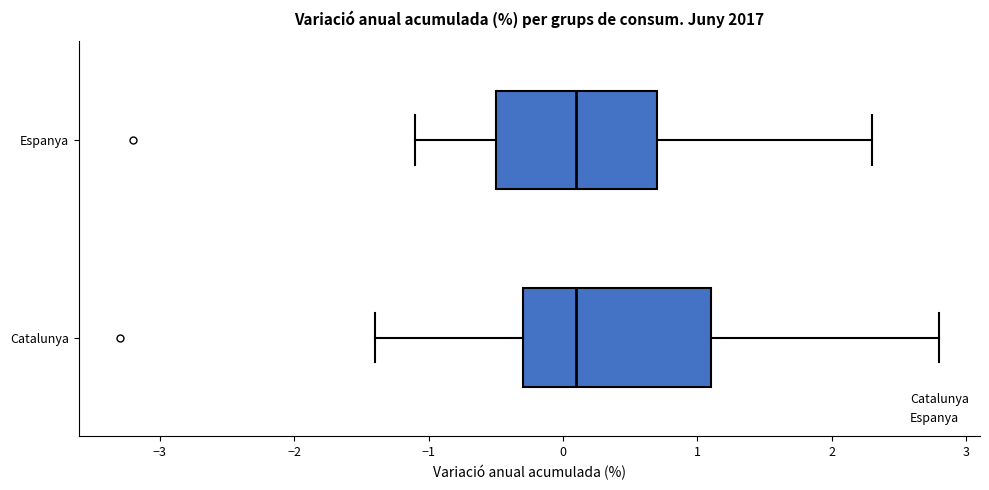

Reading bottom to top, transcribe this box plot: for each box, give where its median line is, the range the box spans, and where its two whiskers end, as read against the x-axis. The values are not printed on the chart, so give them approximately, as read against the axis.

Catalunya: median 0.1, box -0.3 to 1.1, whiskers -1.4 to 2.8
Espanya: median 0.1, box -0.5 to 0.7, whiskers -1.1 to 2.3